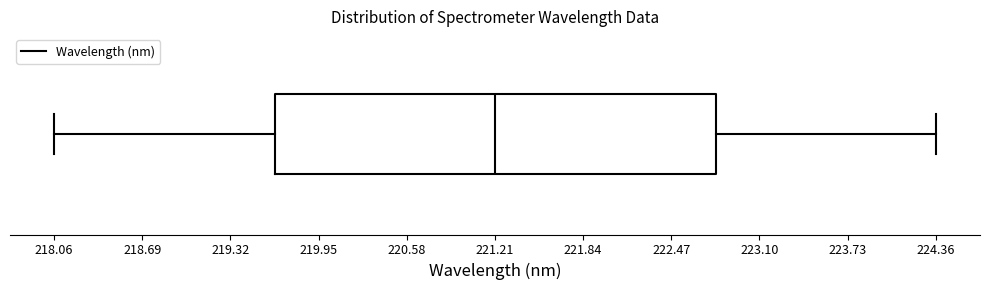

Transcribe this box plot: give where the median line is, the range the box spans, and where the two whiskers end, as read against the x-axis. The values are not printed on the chart, so give them approximately, as read against the axis.

median 221.2, box 219.6 to 222.8, whiskers 218.1 to 224.4